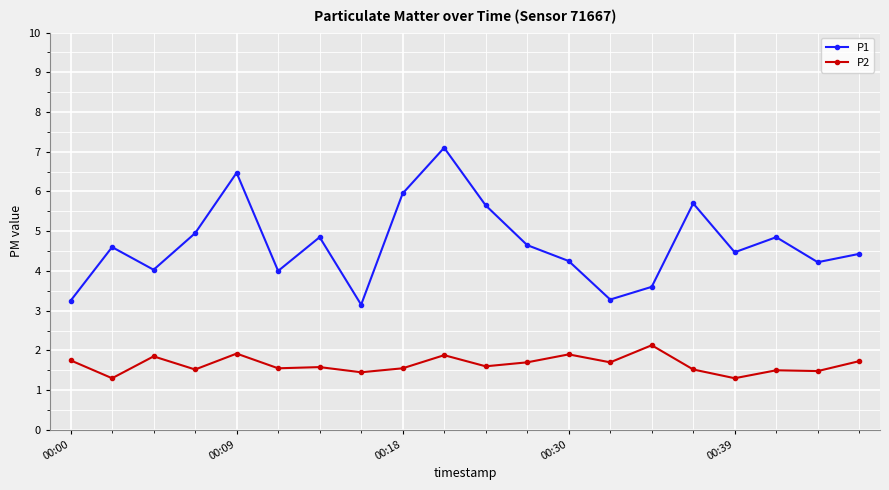

List the series in order of their overall mean, highest first.

P1, P2